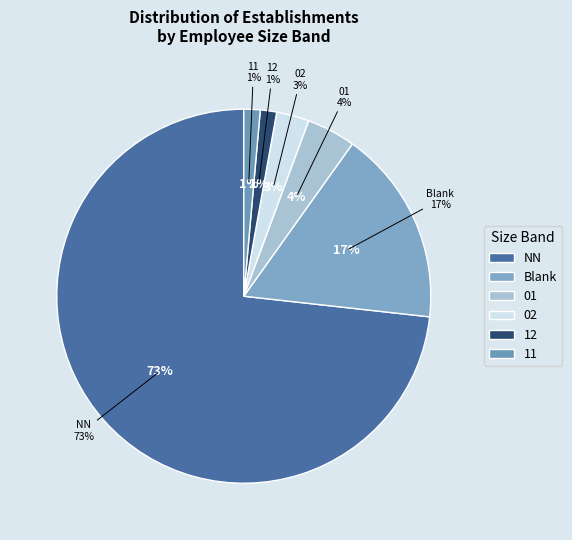

Is there a majority slice in this chart?

Yes